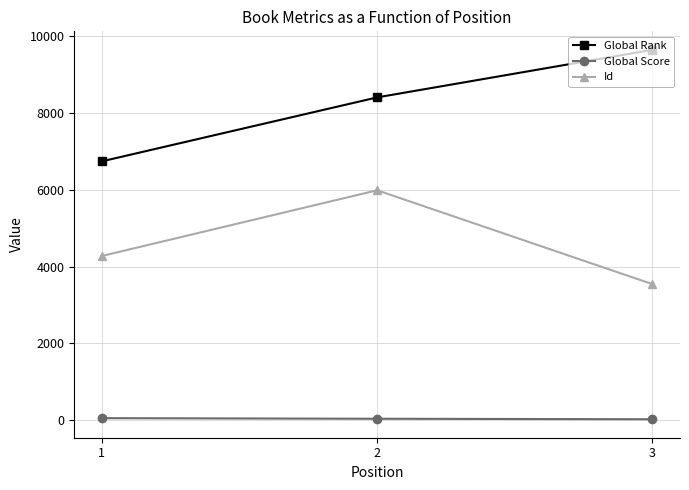

Which series has the largest total across all categories?

Global Rank